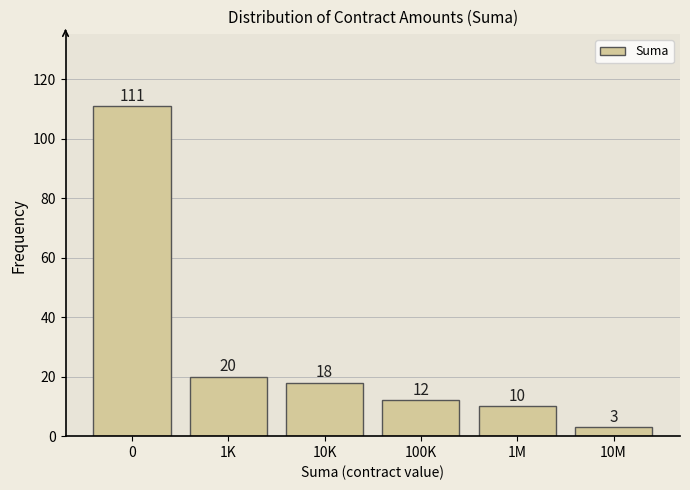

Reading left to right, what are all the values shown in this chart?

0=111	1K=20	10K=18	100K=12	1M=10	10M=3